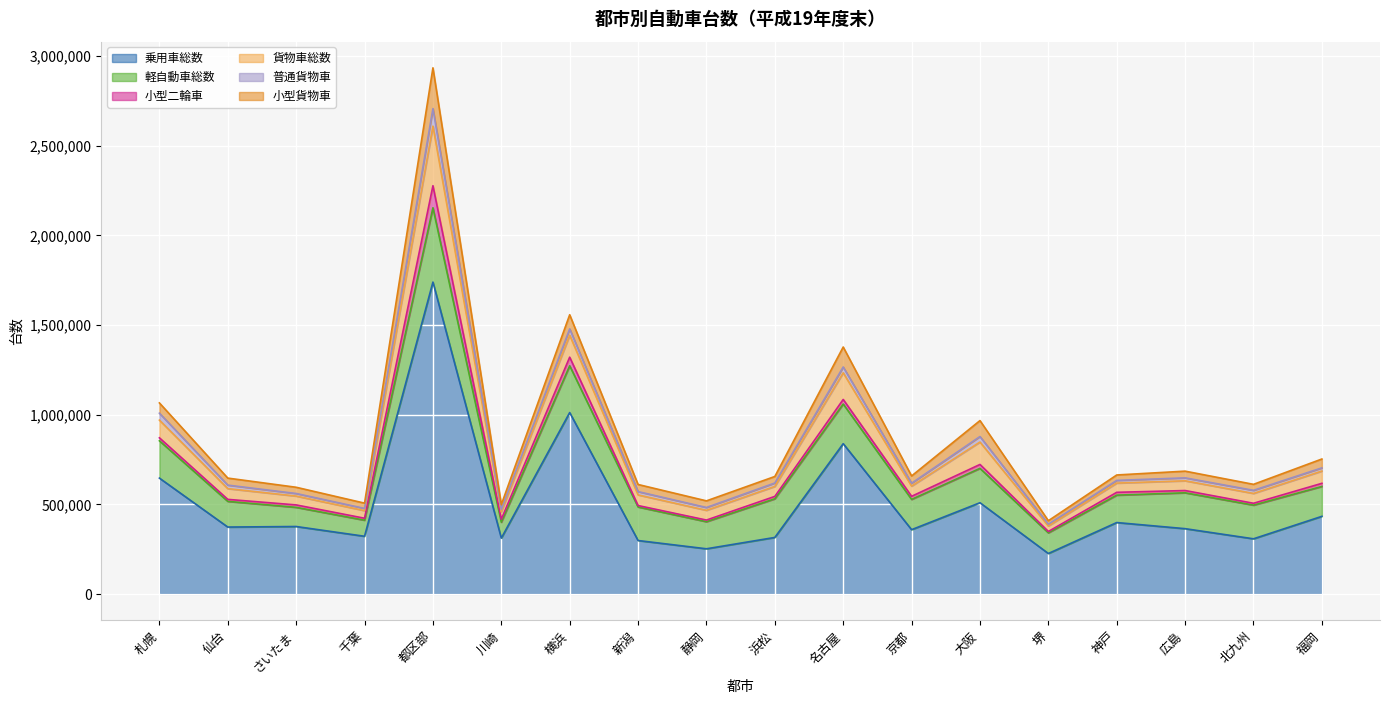

At which category is the sum across all series the highest?

都区部